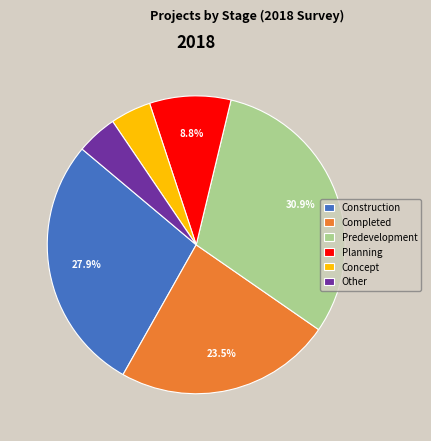

Is there any slice that represents more than half of the pie?

No